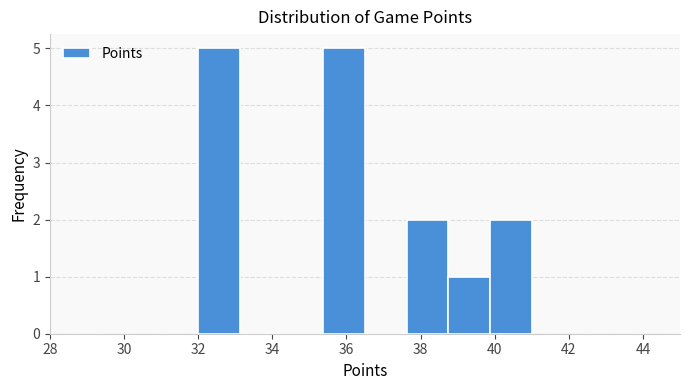

Reading left to right, list every bar in this chart as the range it spans on the x-axis followed by its height. Neither the bar edges nor the heights are printed on the chart, so give them approximately, as read against the axes.

32.0 to 33.2: 5
33.2 to 34.2: 0
34.2 to 35.4: 0
35.4 to 36.6: 5
36.6 to 37.6: 0
37.6 to 38.8: 2
38.8 to 39.8: 1
39.8 to 41.0: 2